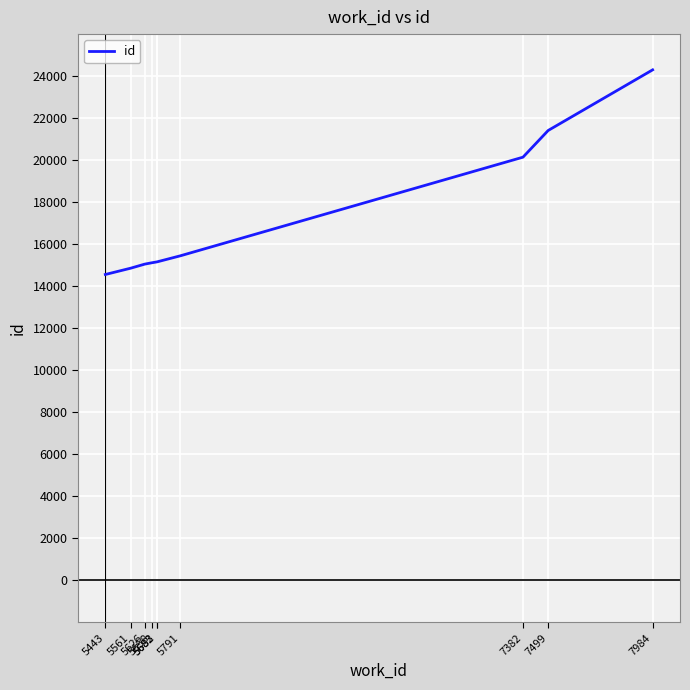

What is the change in value from 5561 to 5791?

+588